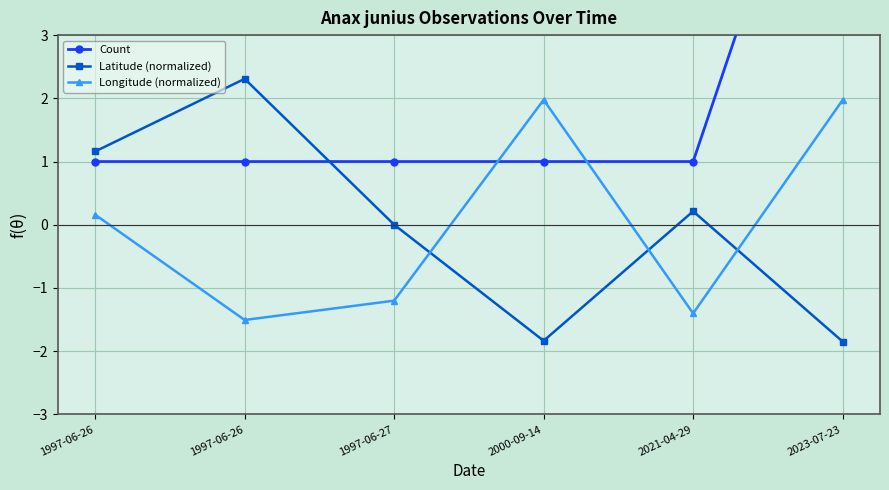

The Count series shows 0.7 at 1997-06-26. True or false?

False